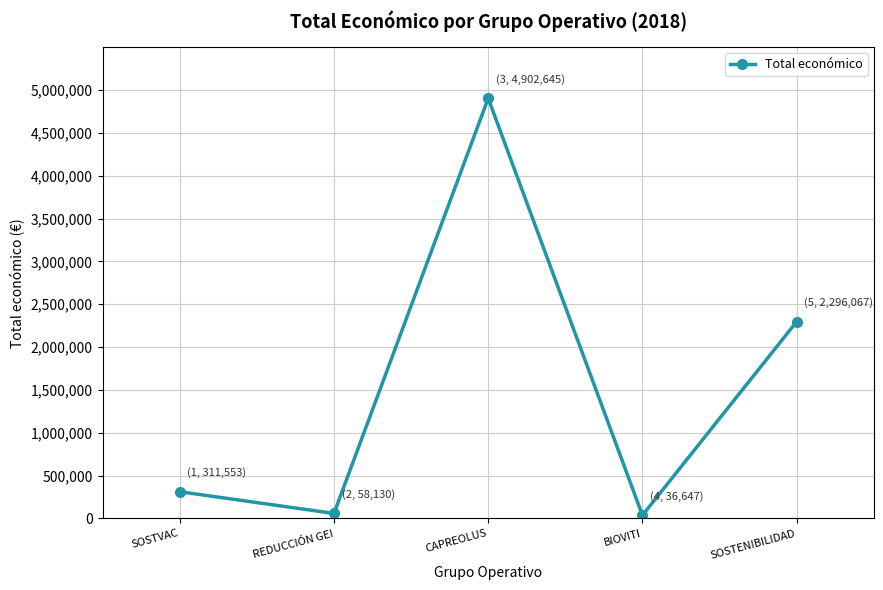

What position from the left is SOSTENIBILIDAD?

5